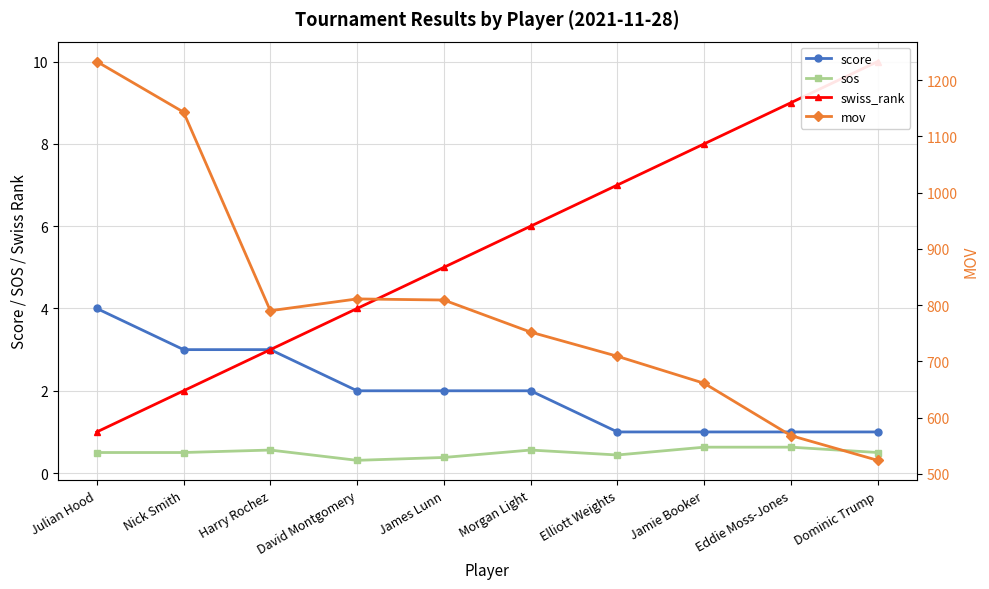

How many lines are shown in the chart?

4